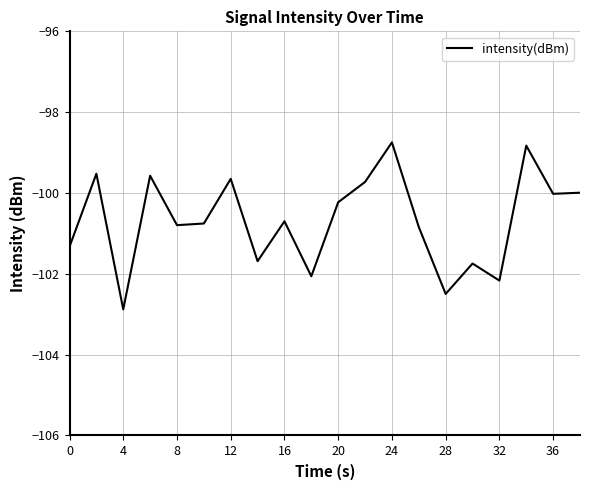

What is the difference between the maximum and minimum values?

4.1